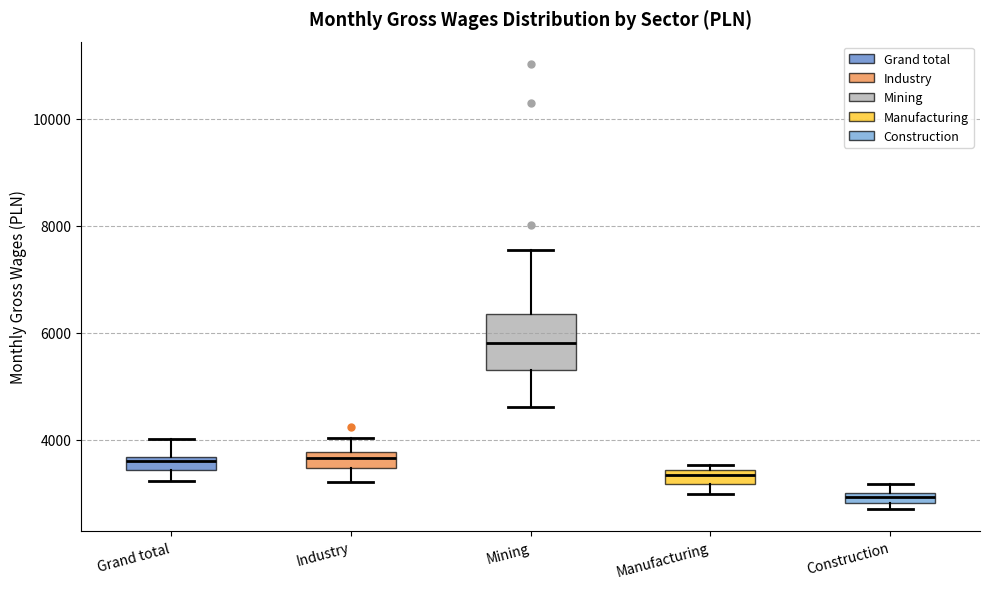

Comparing the boxes themselves (not the whiskers), which one is the tallest?

Mining